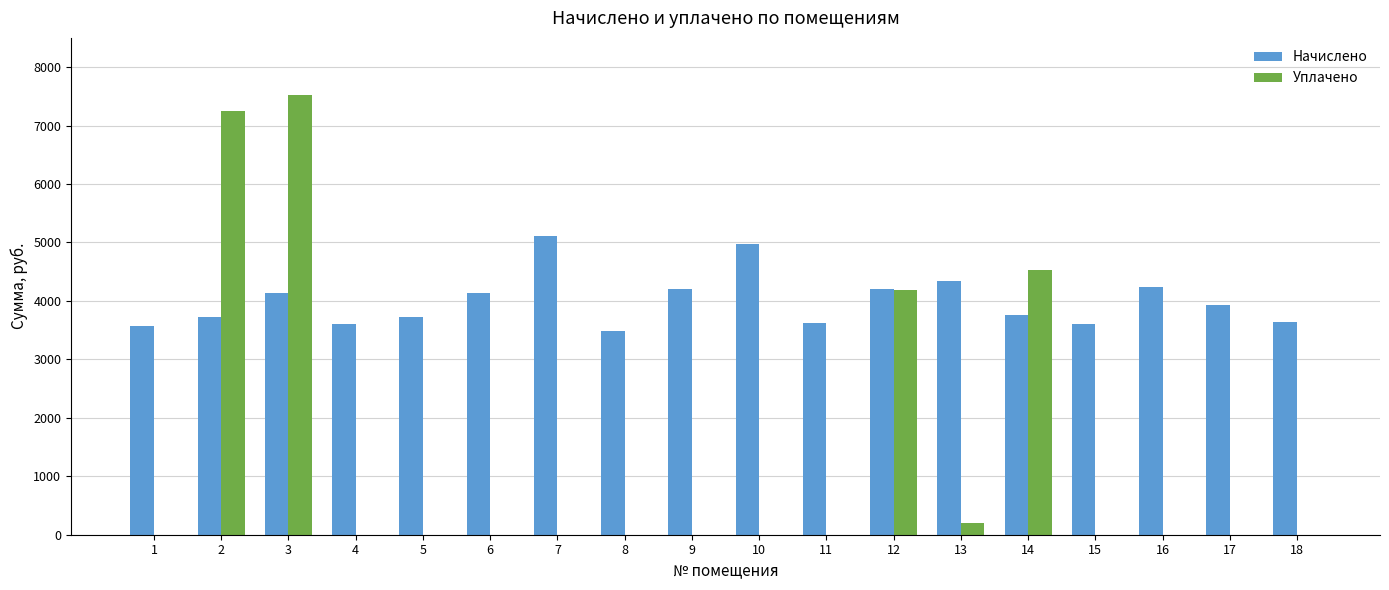

What is the greatest value displayed?

7523.8